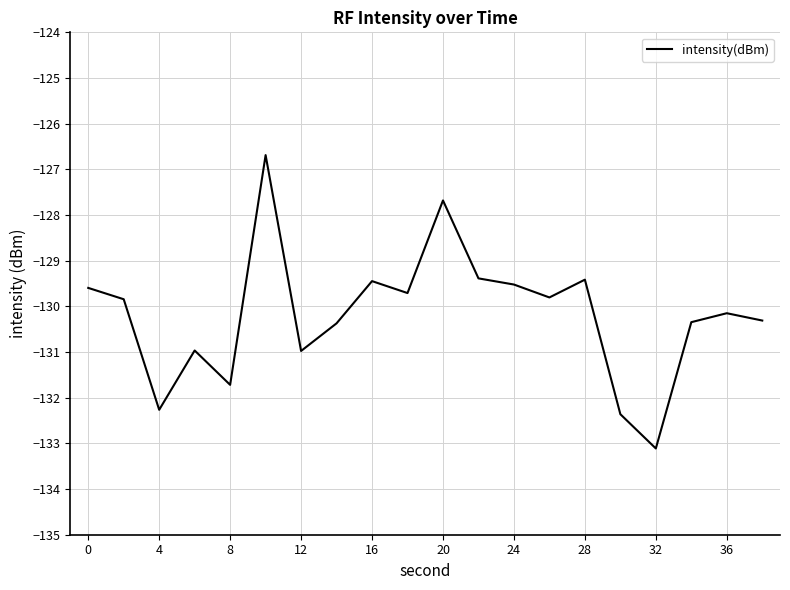

What is the greatest value displayed?

-126.7